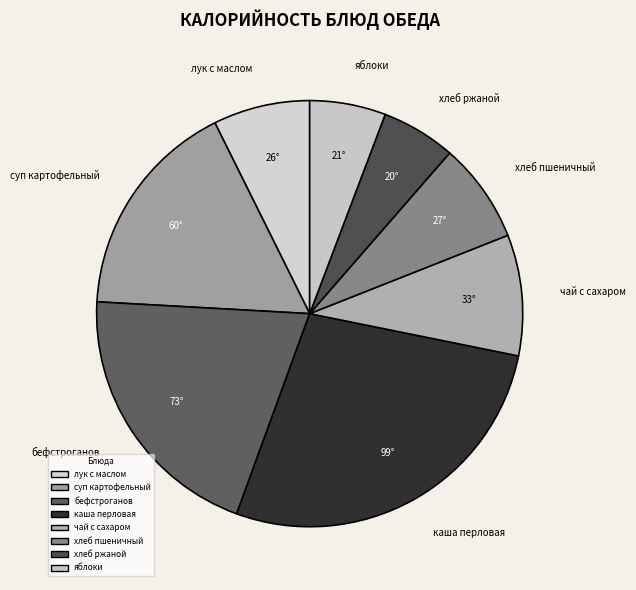

To the nearest percent, what is the difference between the чай с сахаром and бефстроганов slice percentages?

11%